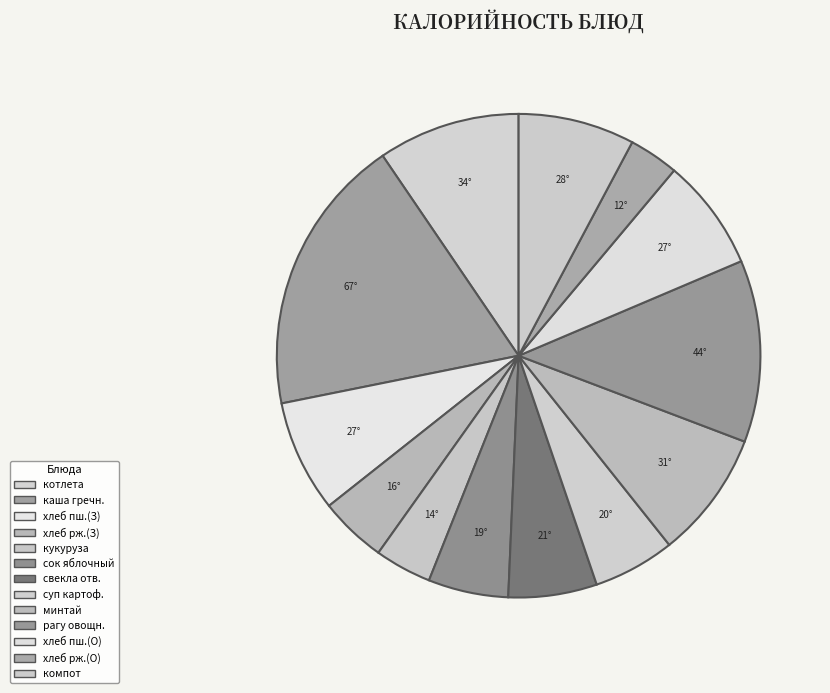

How many slices are in this pie chart?

13